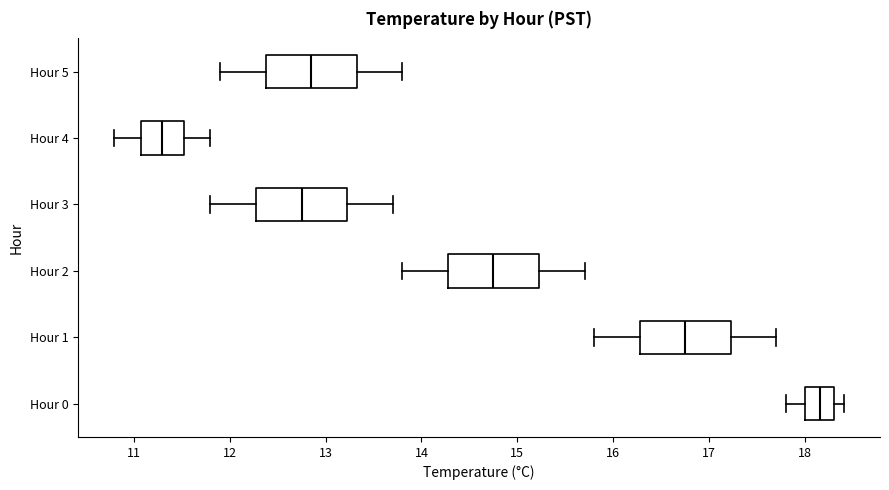

Where does the median line of the box for Hour 3 sit on the x-axis? The values are not printed on the chart, so give them approximately, as read against the axis.

12.8